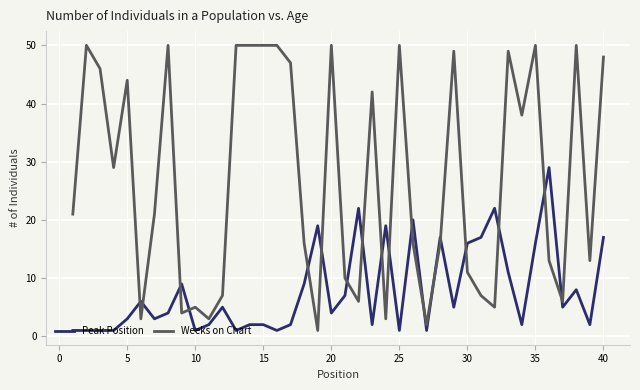

How many distinct data groups are displayed?

2